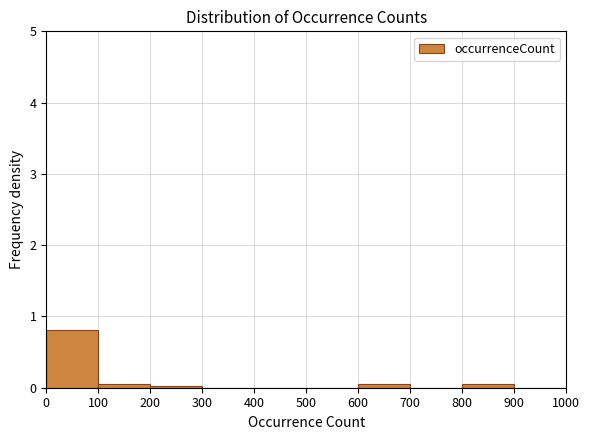

What is the height of the bar covering 0 to 100 on the x-axis? The values are not printed on the chart, so give them approximately, as read against the axis.

0.8